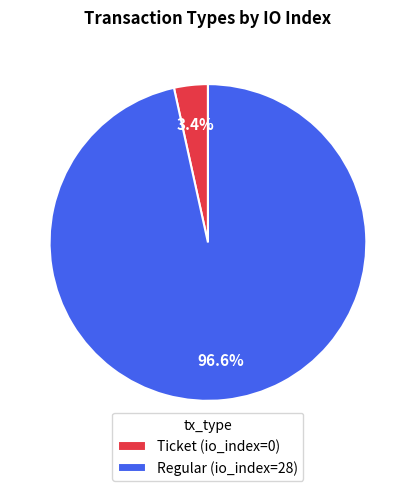

To the nearest percent, what percentage of the pie is Regular?

97%